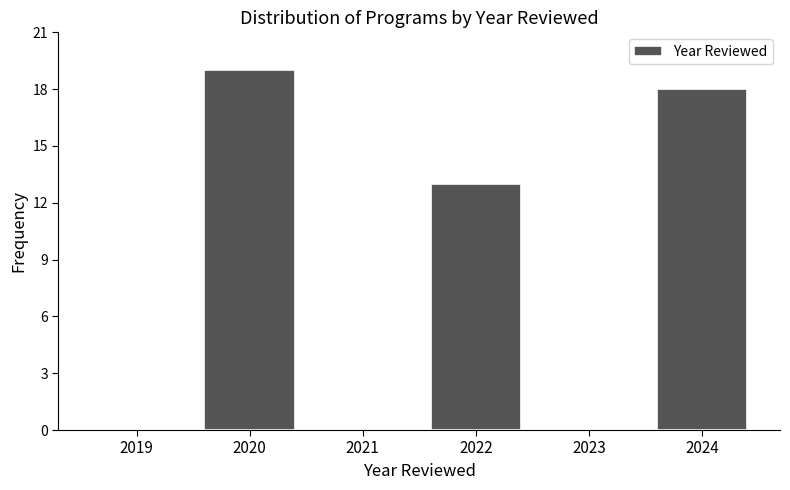

Reading left to right, extract all data points from this chart.

2019=0	2020=19	2021=0	2022=13	2023=0	2024=18